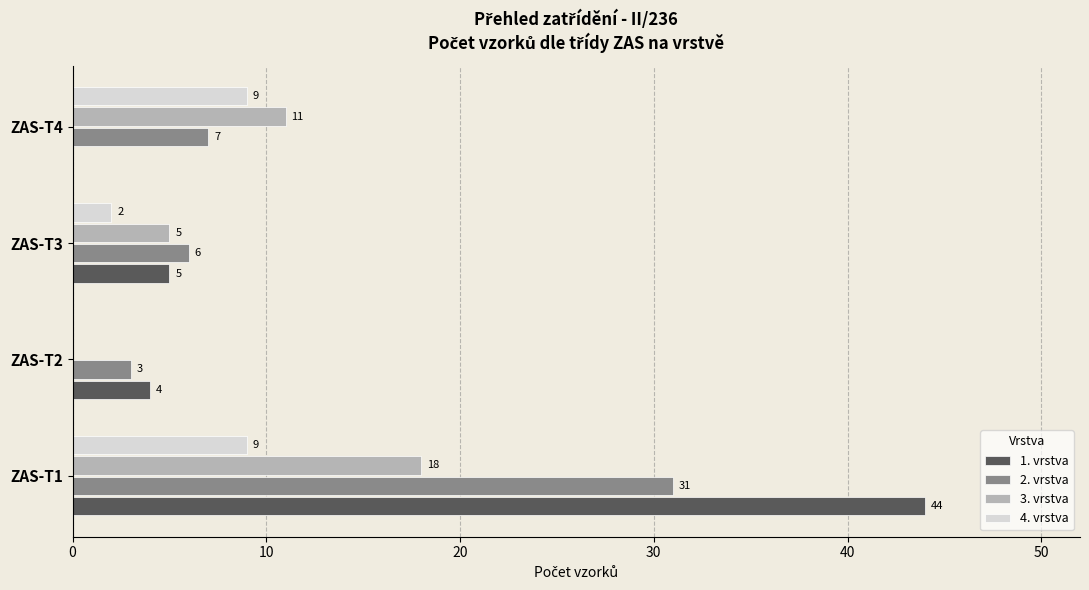

Is it true that 1. vrstva equals 5 at ZAS-T3?

True